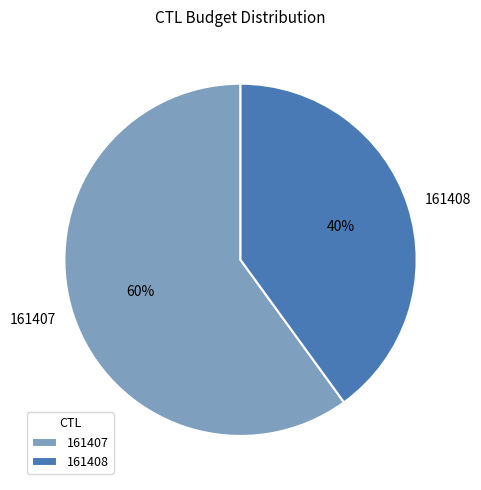

Is there any slice that represents more than half of the pie?

Yes